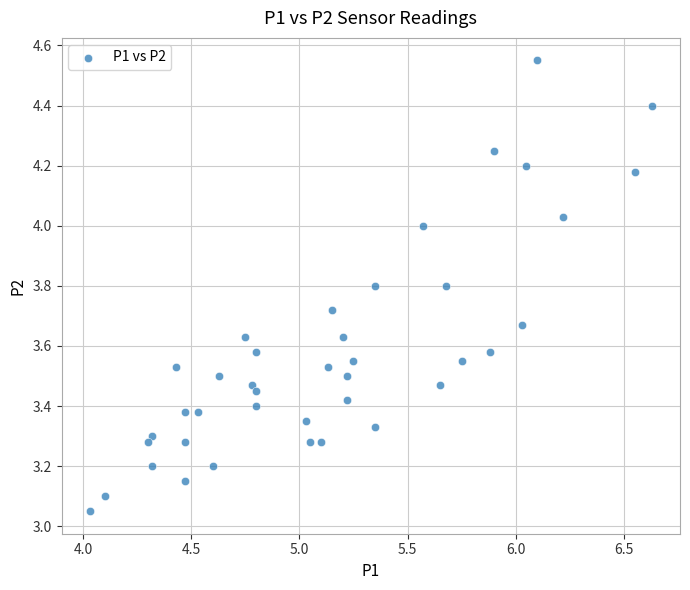

What is the range of X values (max minus min)?

2.6